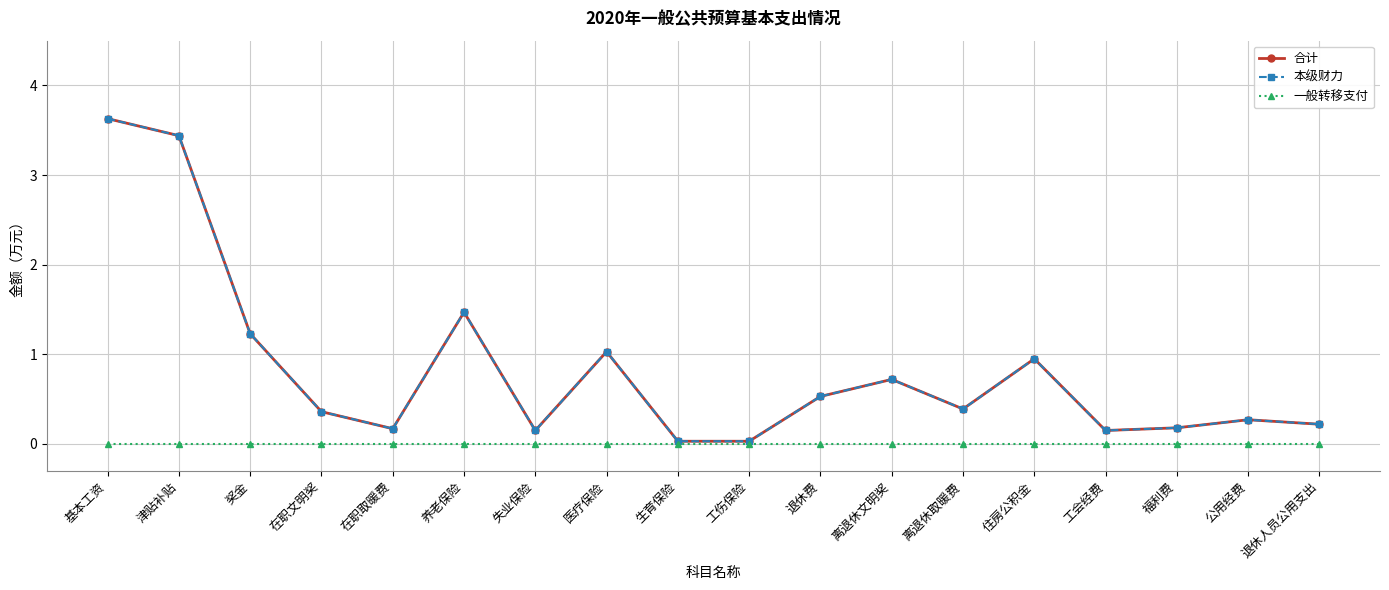

What is the label of the 10th point from the left?

工伤保险